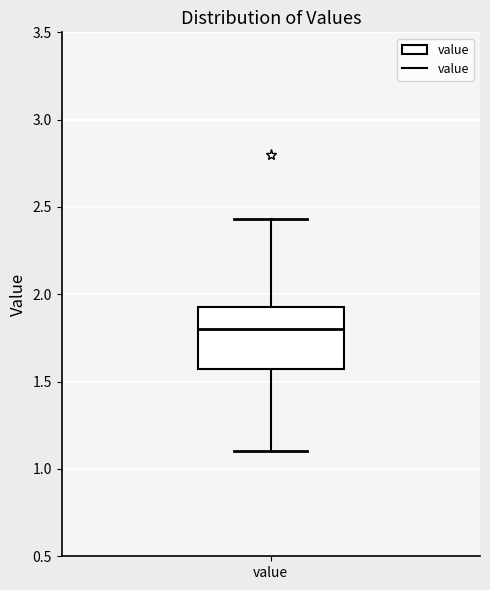

Read this box plot against the y-axis: the position of the median line, the range covered by the box, and the ends of both whiskers. The values are not printed on the chart, so give them approximately, as read against the axis.

median 1.80, box 1.60 to 1.95, whiskers 1.10 to 2.45